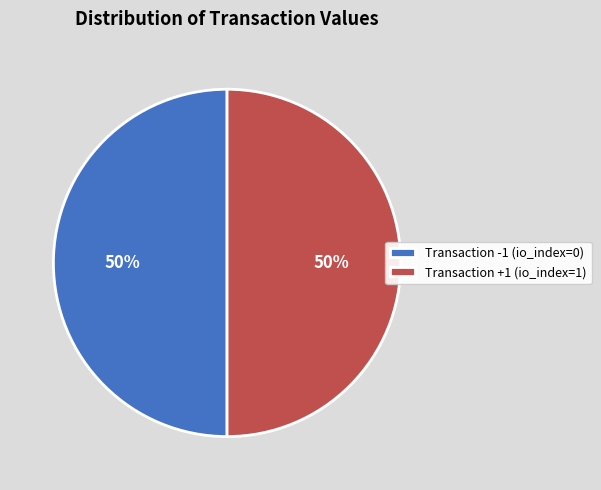

To the nearest percent, what is the average slice percentage?

50%